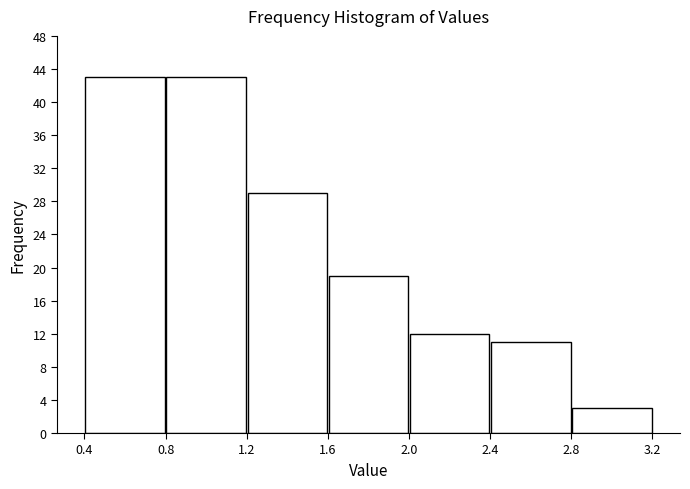

What is the height of the bar covering 1.2 to 1.6 on the x-axis? The values are not printed on the chart, so give them approximately, as read against the axis.

29